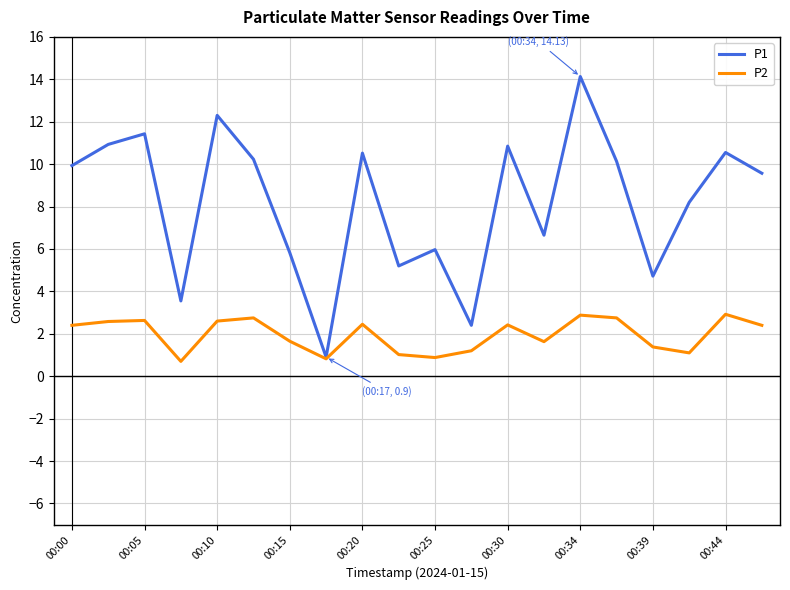

Is this an area chart (filled region under the line)?

No